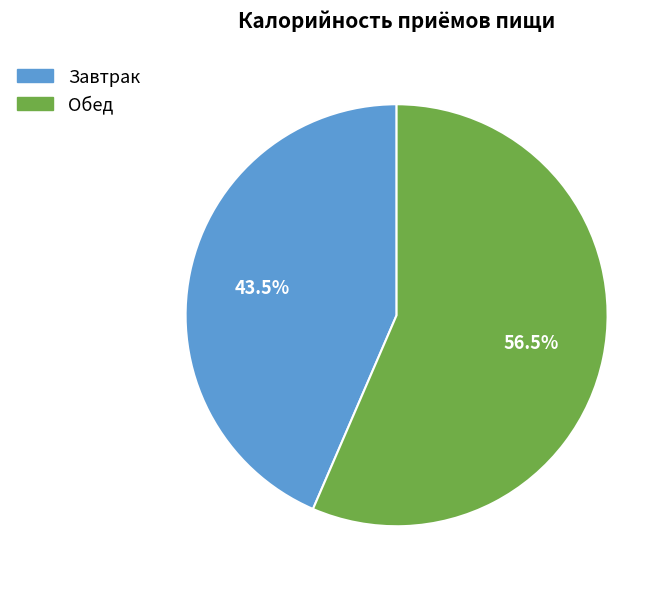

Approximately how many times larger is the value at Завтрак compared to Обед?

0.8